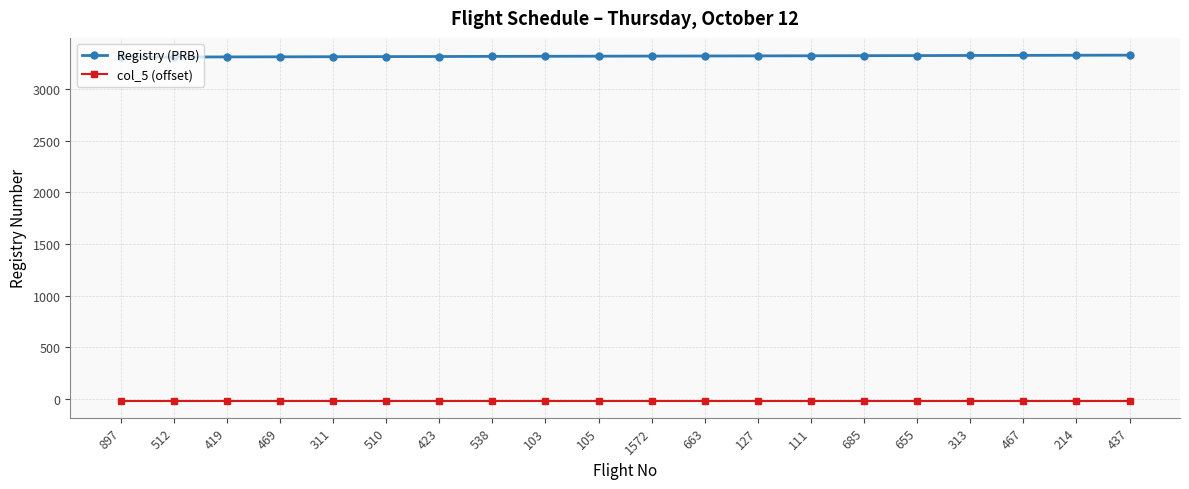

Count the number of data series in this chart.

2